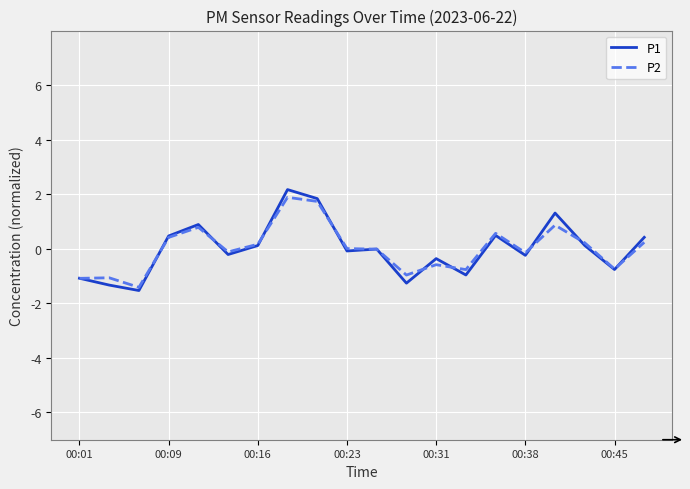

What is the smallest value displayed?

-1.5